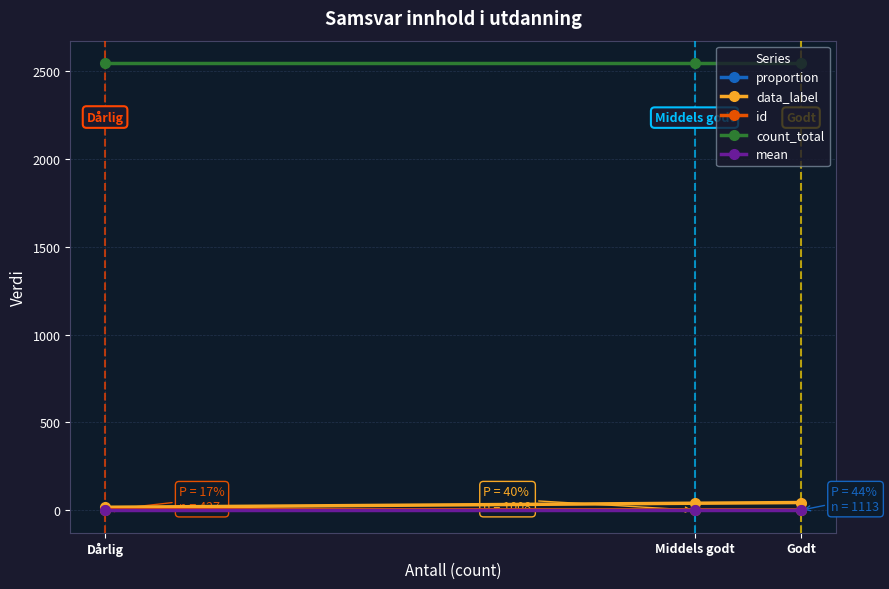

Which category has the highest value in the mean series?

Godt